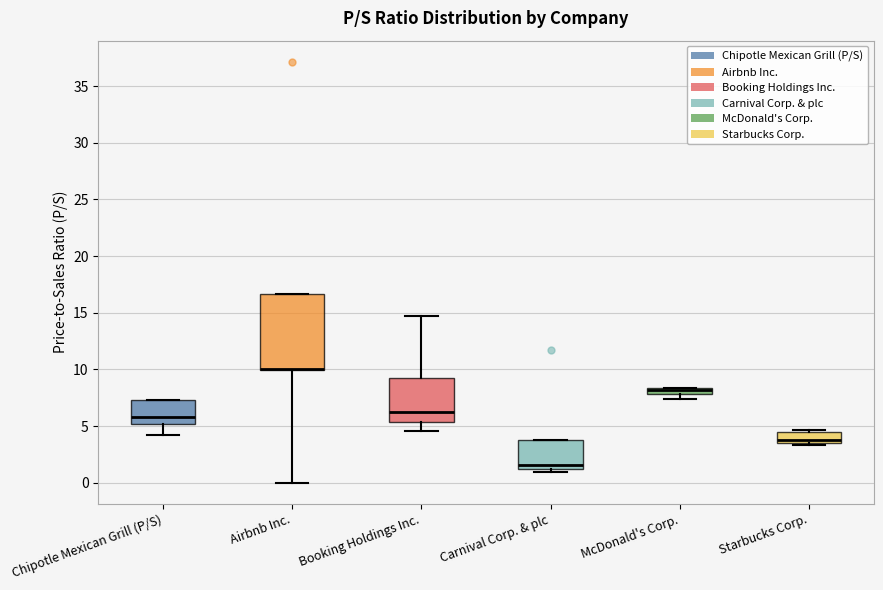

Which box is the tallest, from its lower edge to its upper edge?

Airbnb Inc.